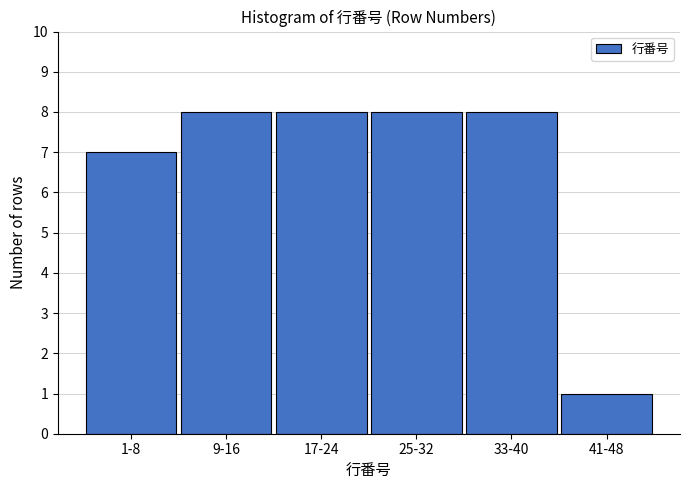

Reading left to right, transcribe all the data shown in this chart.

7	8	8	8	8	1